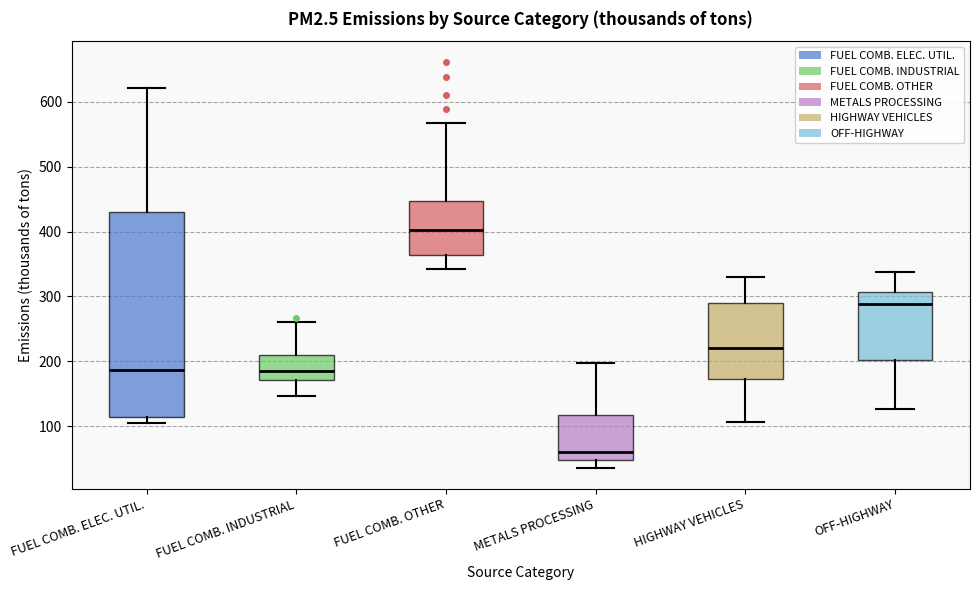

Comparing the boxes themselves (not the whiskers), which one is the tallest?

FUEL COMB. ELEC. UTIL.